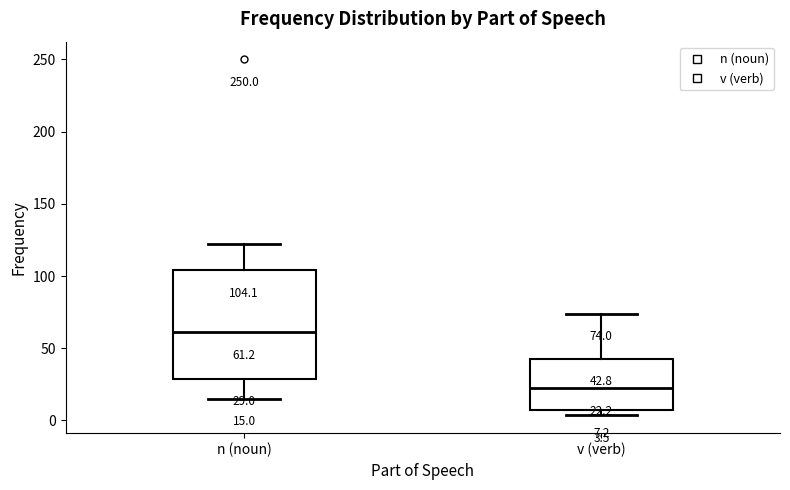

Comparing the boxes themselves (not the whiskers), which one is the tallest?

n (noun)